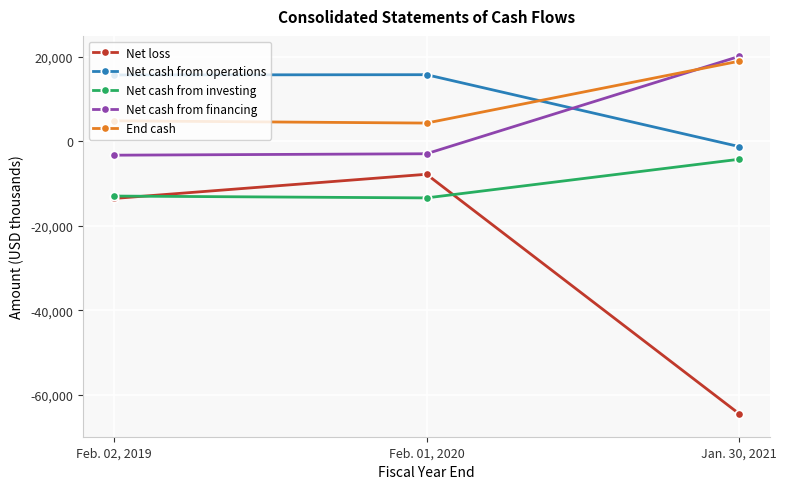

True or false: Net loss has a value of -13531 at Feb. 02, 2019.

True